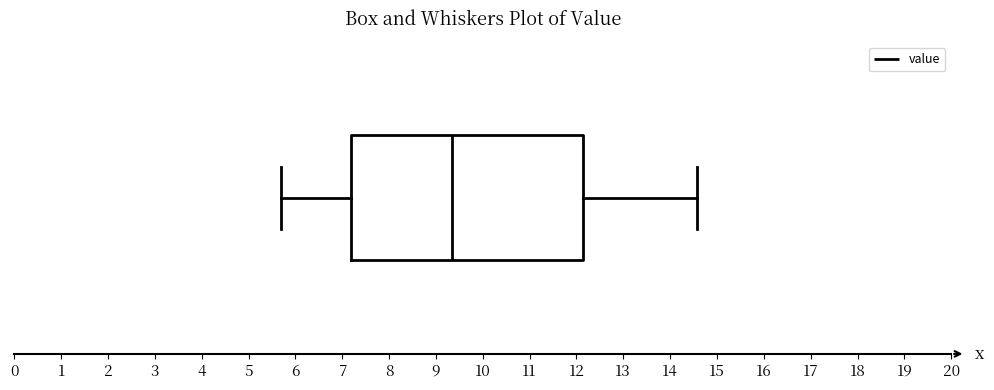

Read this box plot against the x-axis: the position of the median line, the range covered by the box, and the ends of both whiskers. The values are not printed on the chart, so give them approximately, as read against the axis.

median 9.4, box 7.2 to 12.2, whiskers 5.7 to 14.6